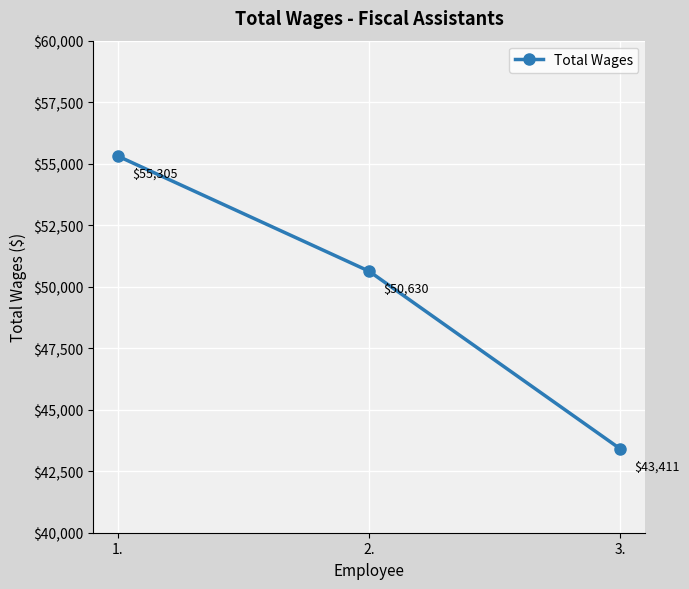

What is the ratio of the value at 3. to the value at 1.?

0.8